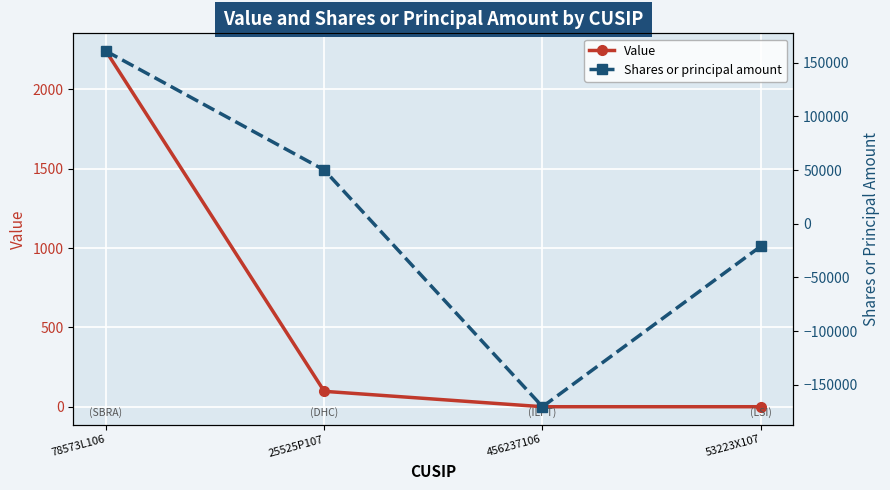

What is the difference between the Value values at 25525P107 and 53223X107?

97